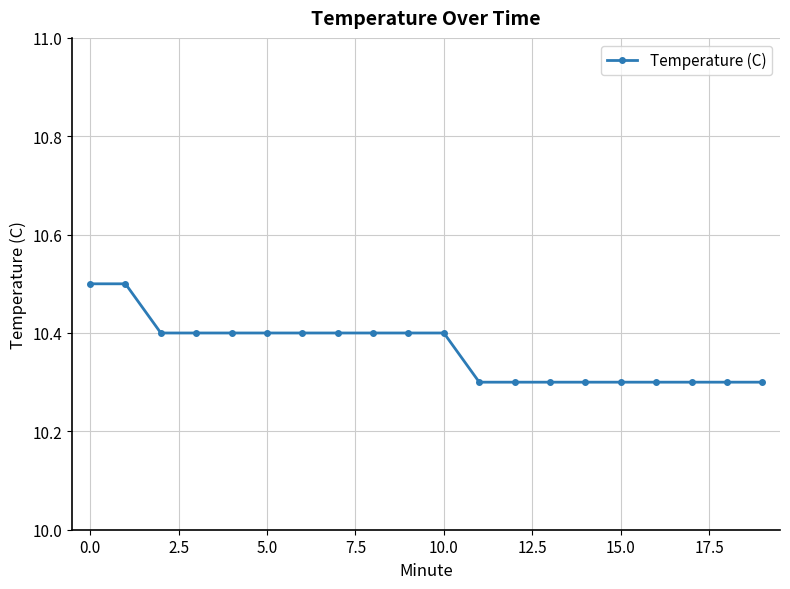

What is the maximum value shown in the chart?

10.5